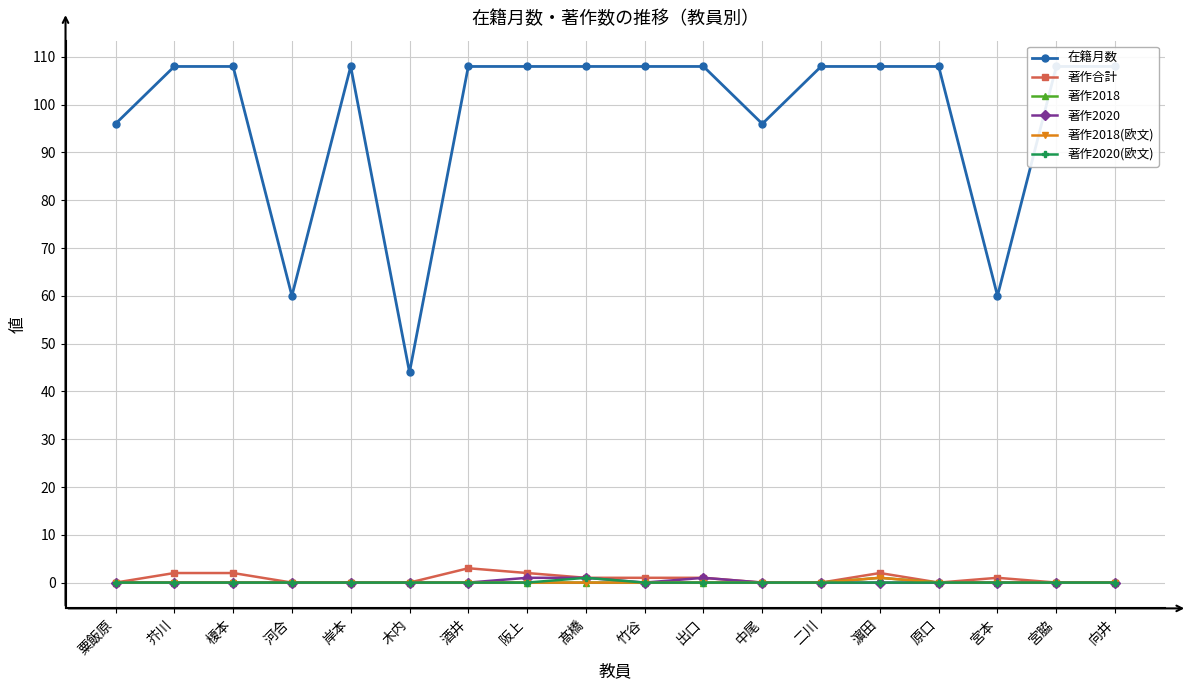

What is the difference between the highest and lowest values at 宮脇?

108